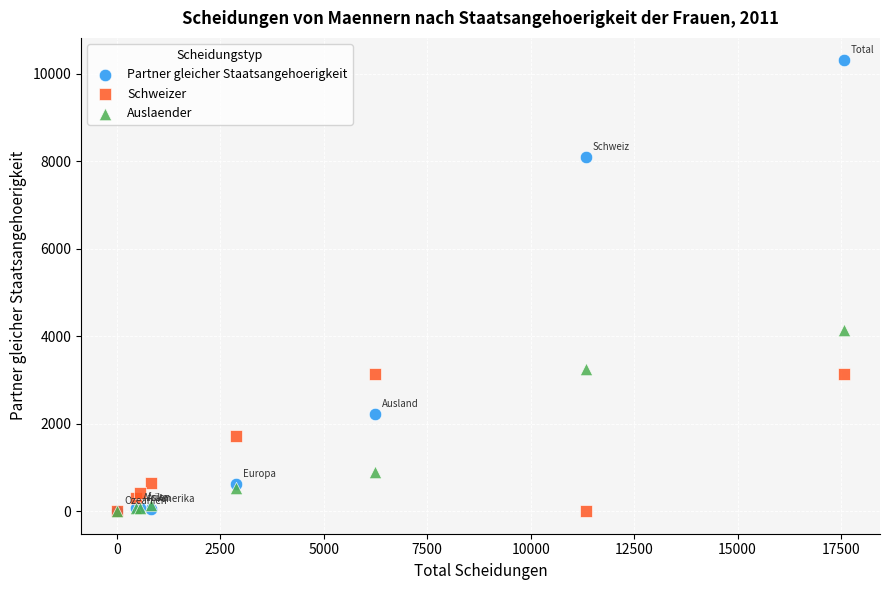

In the Schweizer series, what Y value is closest to 1564?

1721